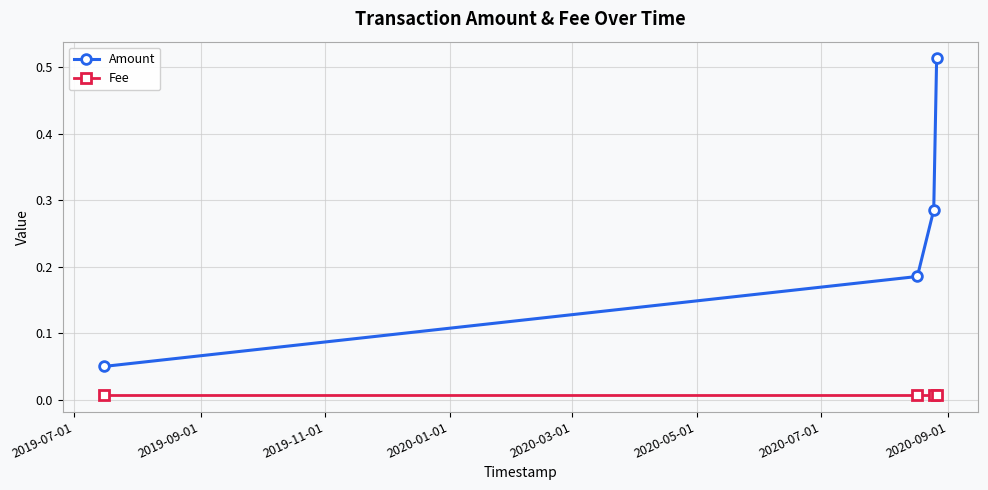

Rank the series by their maximum value, from lowest to highest.

Fee, Amount